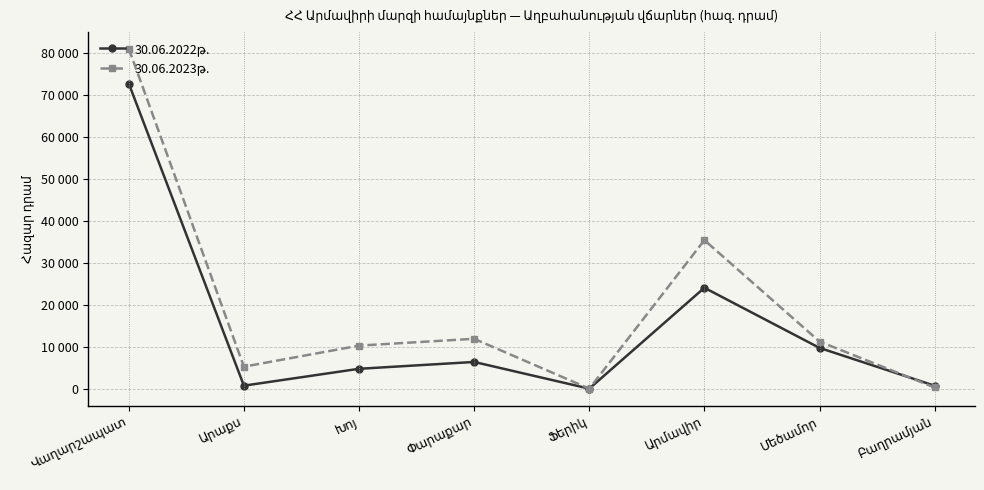

Which category has the lowest value across all series?

Ֆերիկ